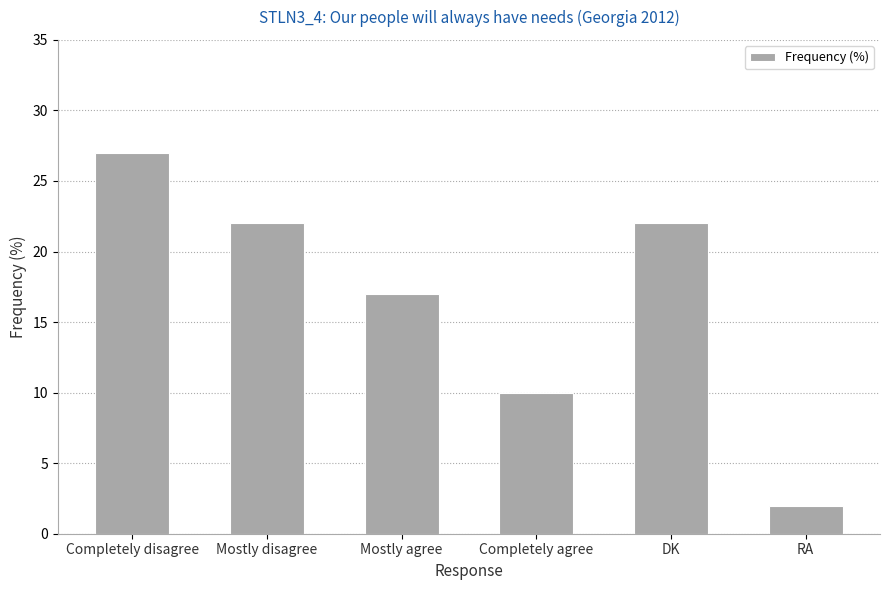

What is the greatest value displayed?

27